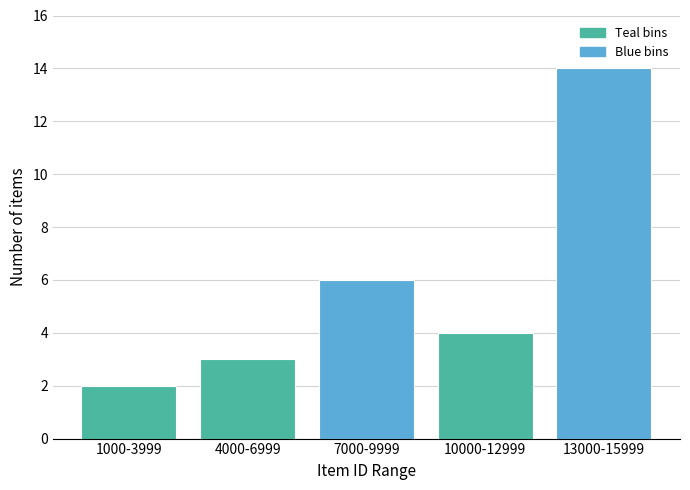

Reading right to left, extract all data points from this chart.

13000-15999=14	10000-12999=4	7000-9999=6	4000-6999=3	1000-3999=2